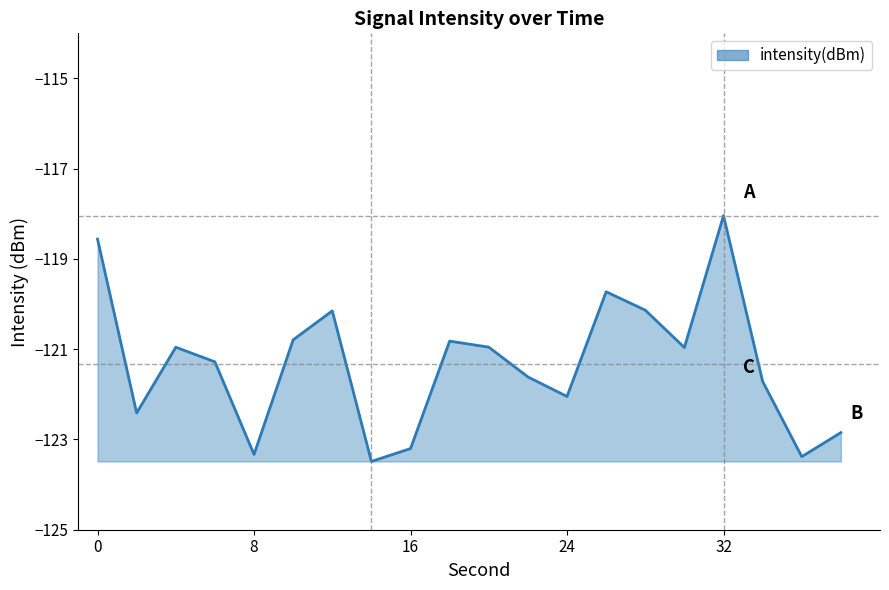

What is the smallest value displayed?

-123.5